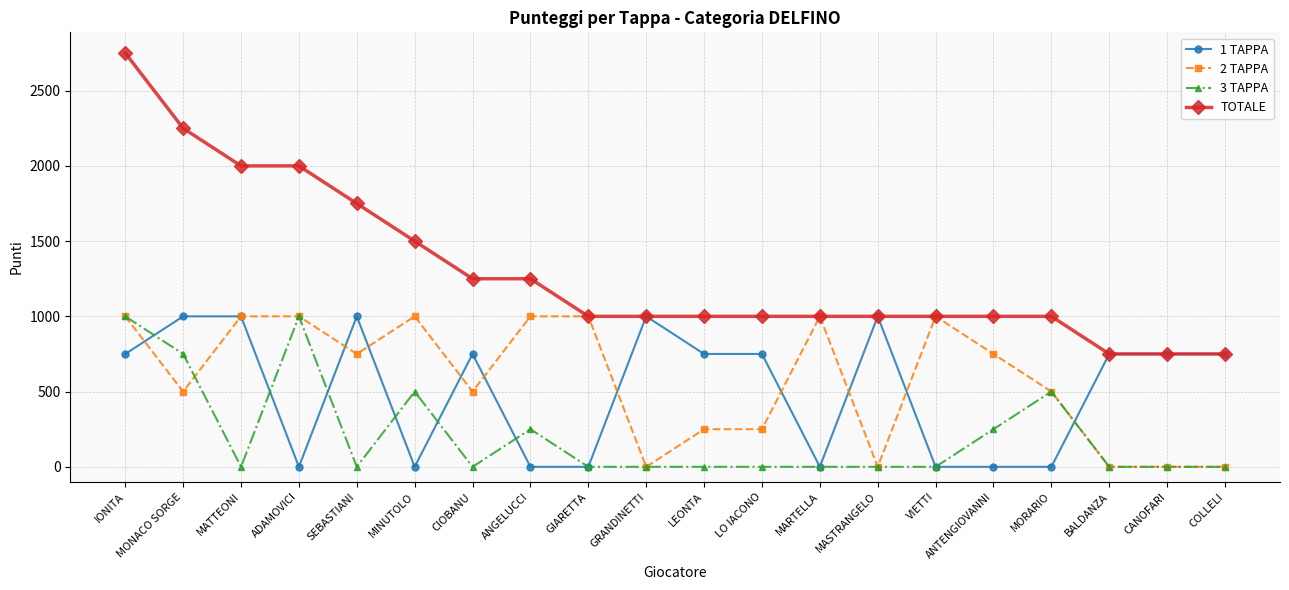

True or false: 2 TAPPA has a value of 0 at MASTRANGELO.

True